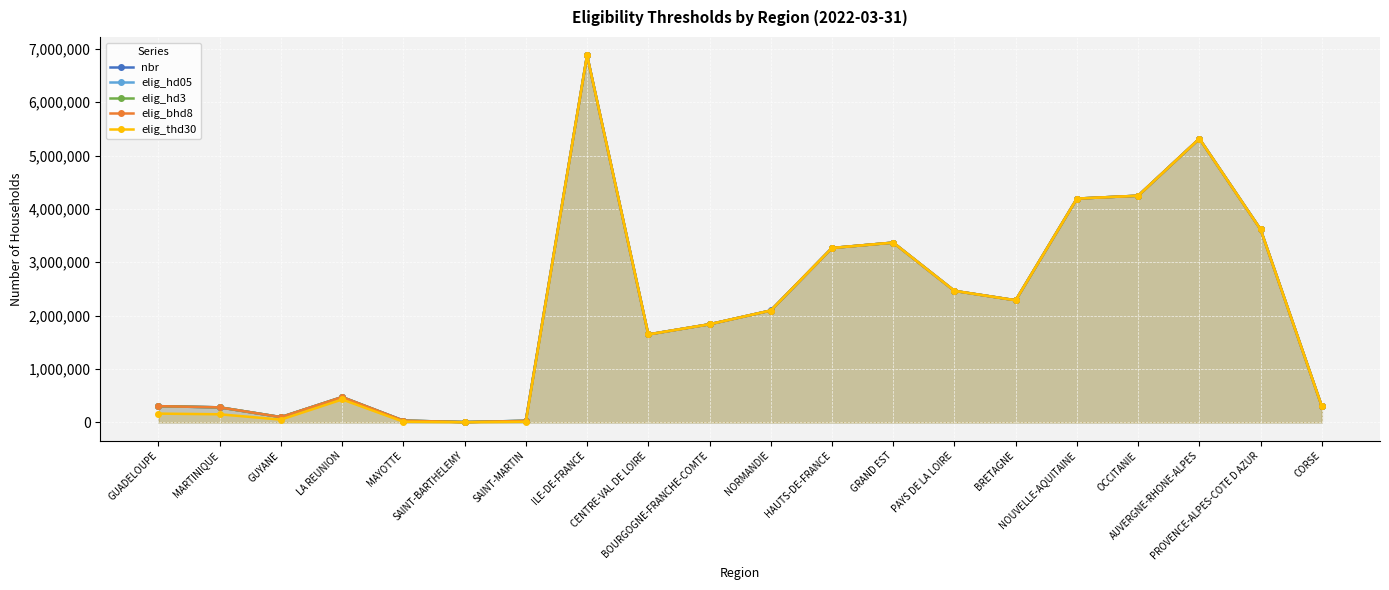

The elig_thd30 series shows 2096649 at NORMANDIE. True or false?

True